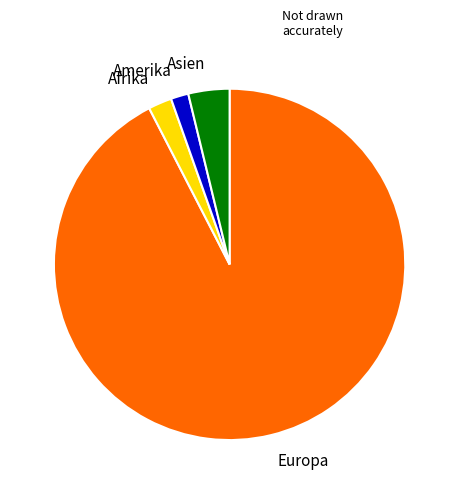

Does any single category account for the majority?

Yes